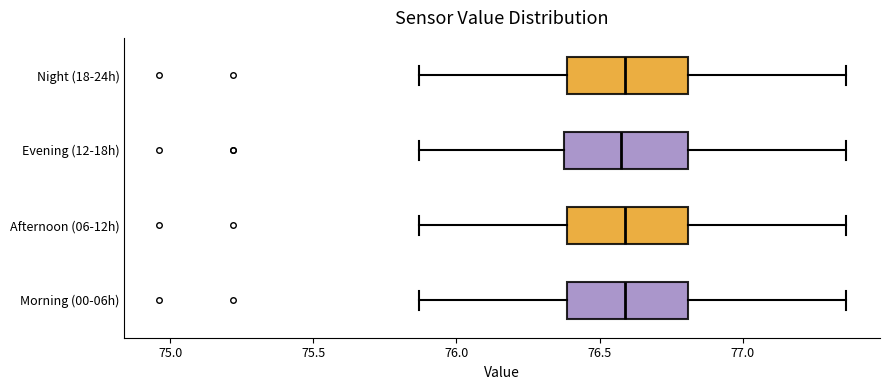

Reading bottom to top, read every box against the x-axis: the position of its median line, the range the box covers, and the ends of its whiskers. The values are not printed on the chart, so give them approximately, as read against the axis.

Morning (00-06h): median 76.60, box 76.40 to 76.80, whiskers 75.85 to 77.35
Afternoon (06-12h): median 76.60, box 76.40 to 76.80, whiskers 75.85 to 77.35
Evening (12-18h): median 76.60, box 76.40 to 76.80, whiskers 75.85 to 77.35
Night (18-24h): median 76.60, box 76.40 to 76.80, whiskers 75.85 to 77.35